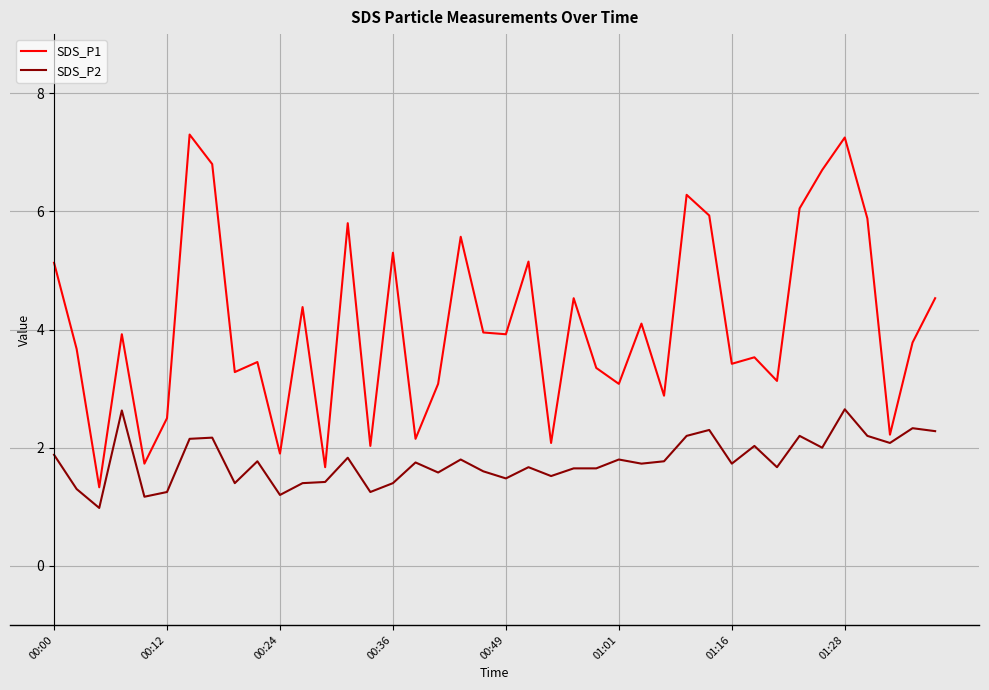

What is the minimum value shown in the chart?

1.0